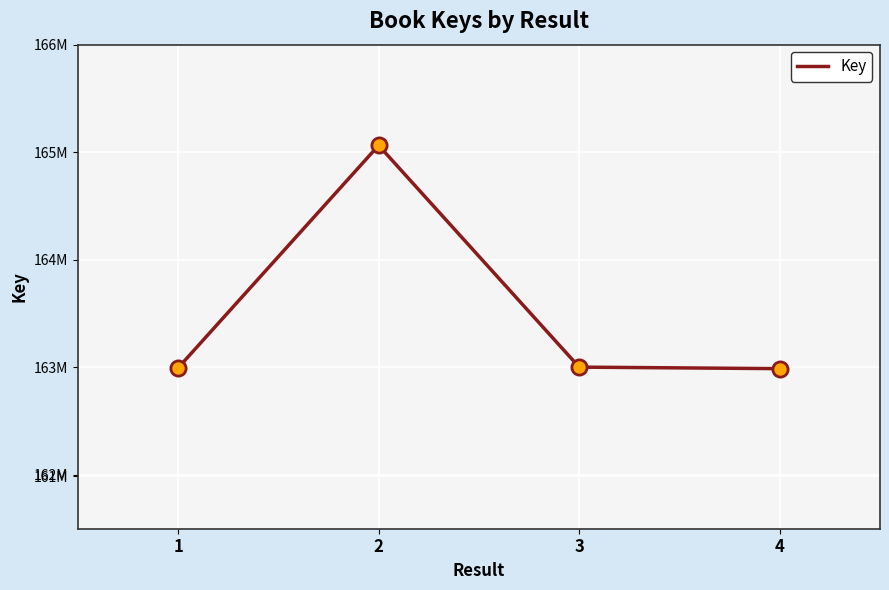

Between 1 and 2, which is larger?

2